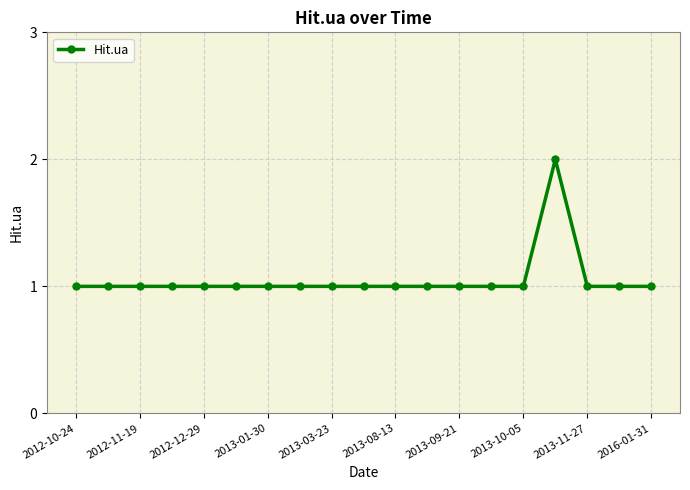

Count the values in the range 1 to 2.

19